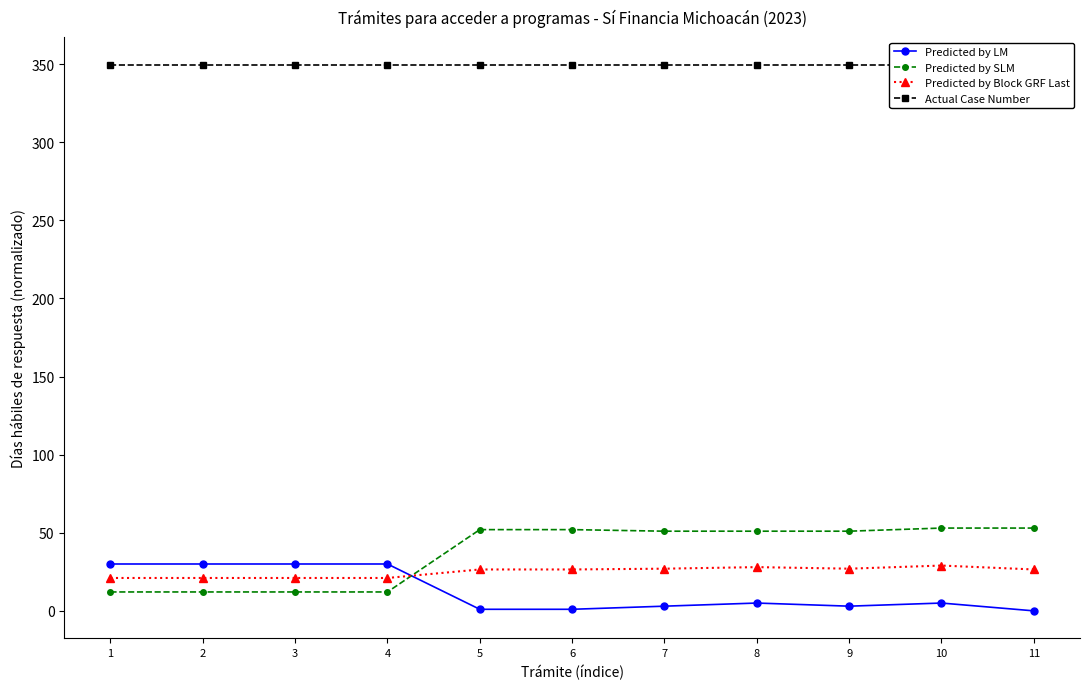

Between 1 and 8, which series saw the biggest shift?

Predicted by SLM